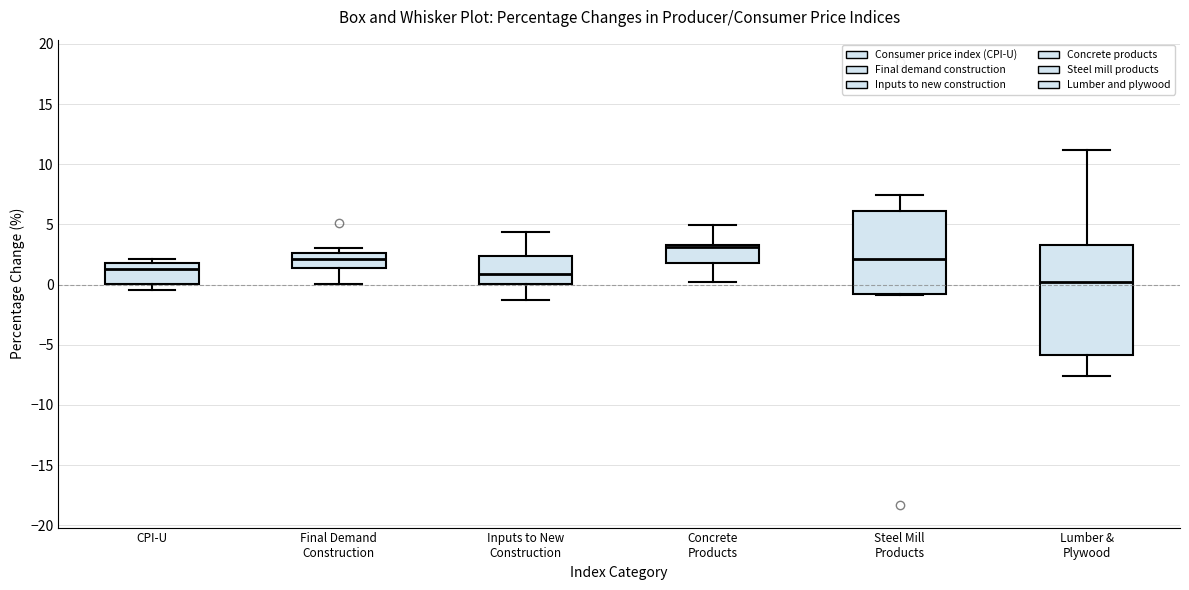

Which box's median line is the highest?

Concrete Products